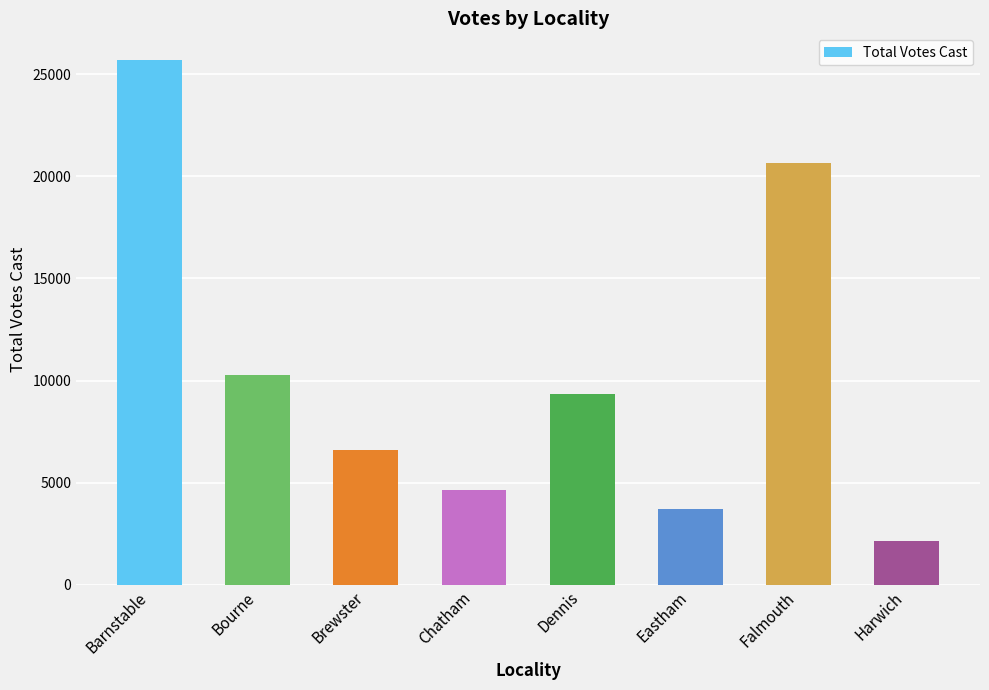

Approximately how many times larger is the value at Chatham compared to Bourne?

0.5